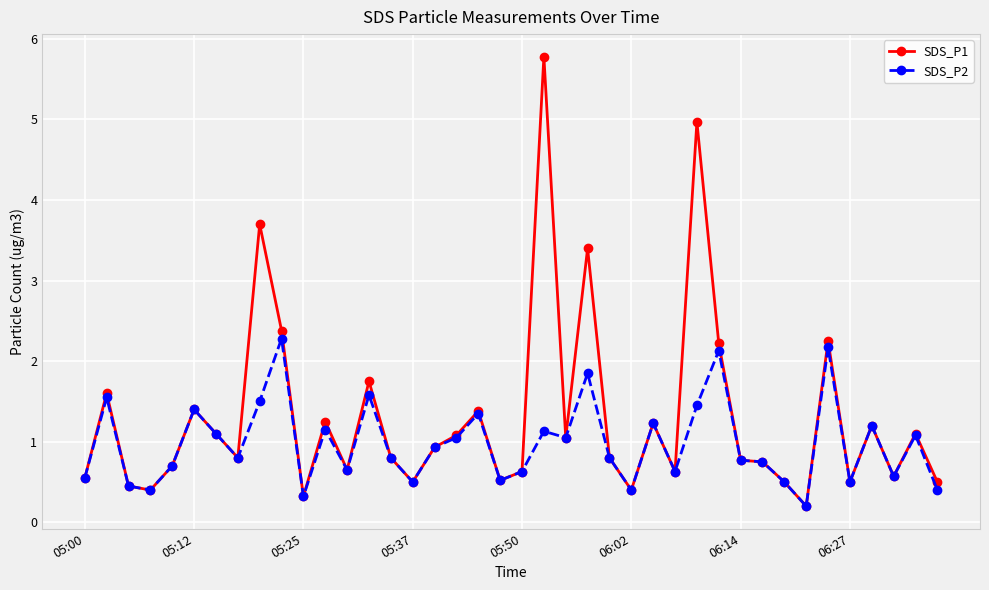

How many data points does each series have?

40